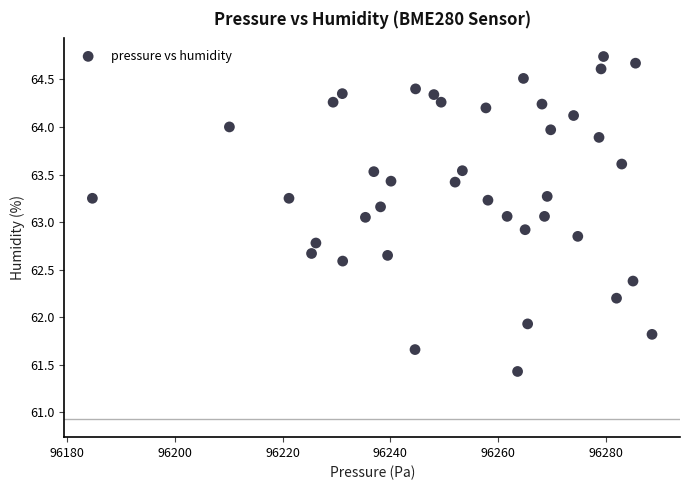

What is the range of X values (max minus min)?

103.9